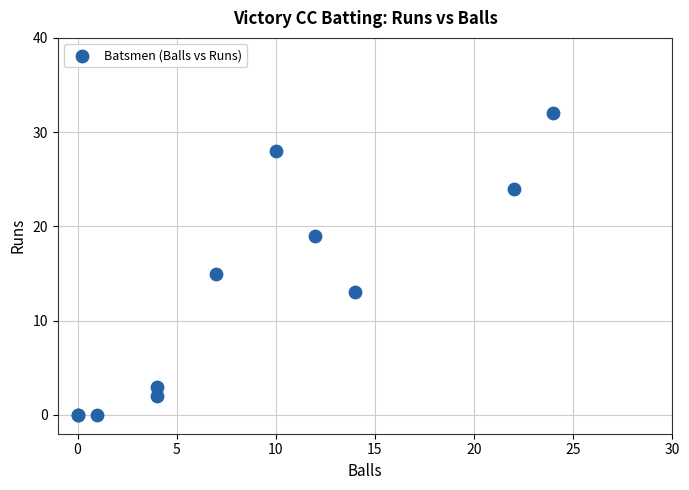

What Y value in the scatter plot is closest to 16?

15